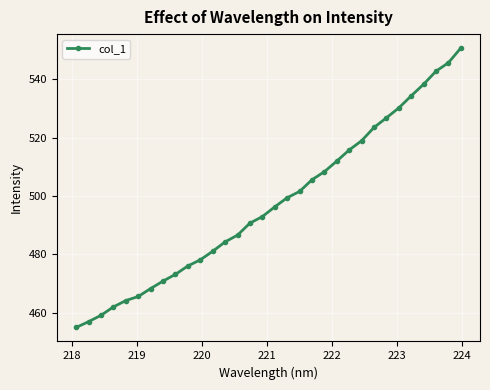

What is the difference between the maximum and minimum values?

95.8